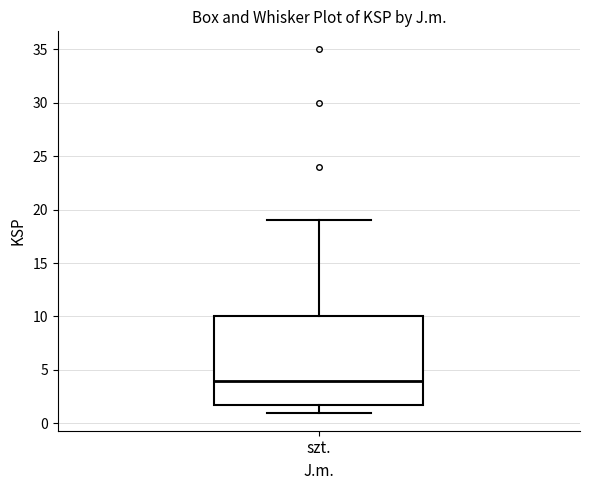

Where does the lower whisker of the box for szt. end on the y-axis? The values are not printed on the chart, so give them approximately, as read against the axis.

1